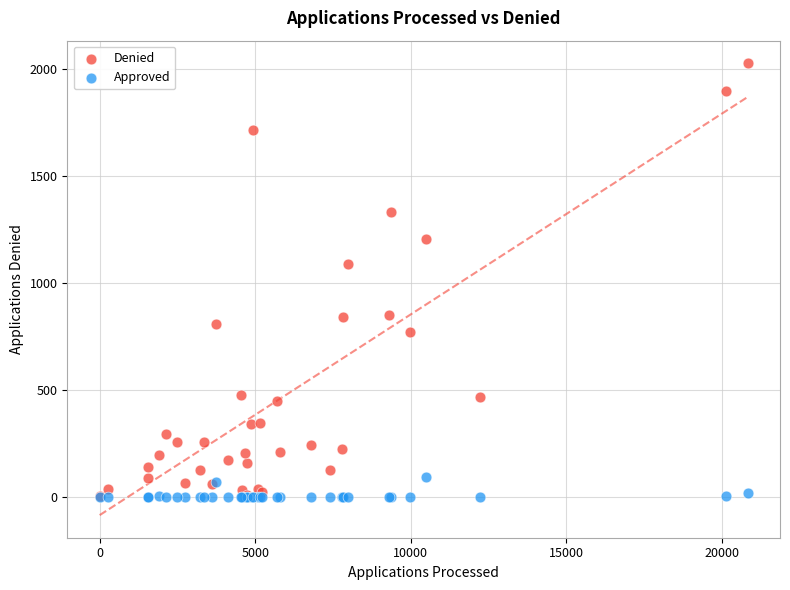

In the Denied series, what Y value is closest to 1015?

1090